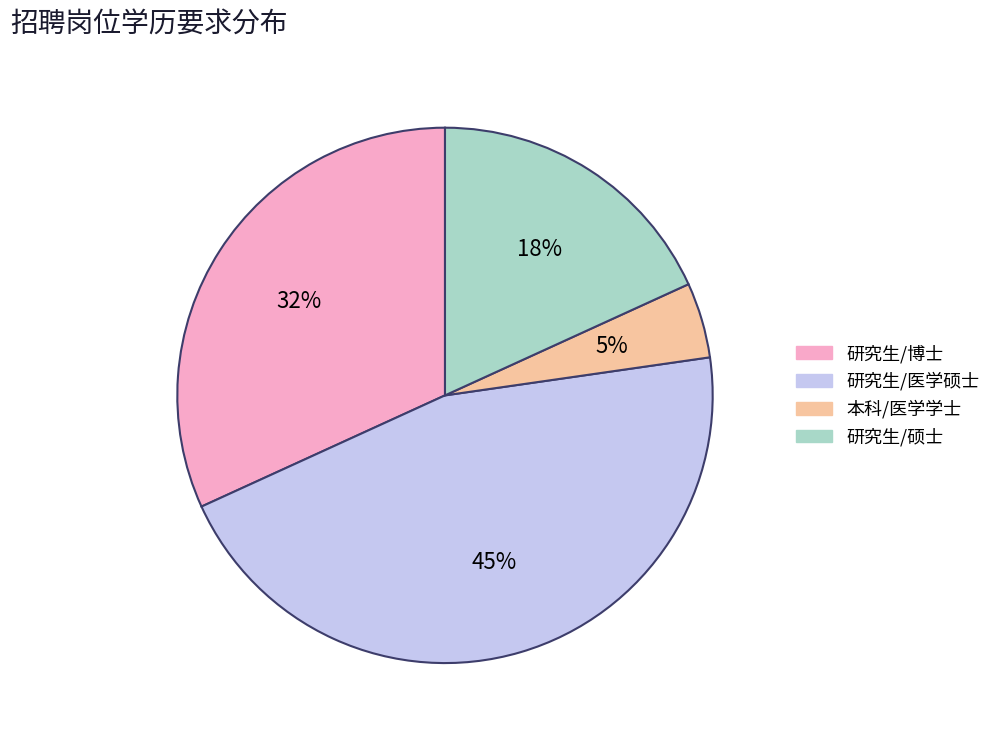

To the nearest percent, what is the average slice percentage?

25%